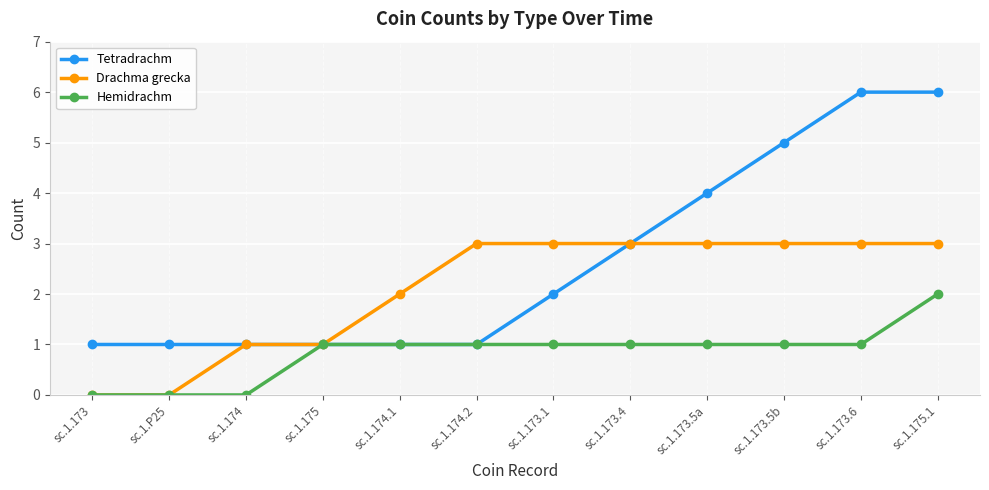

Which series has the widest spread of values?

Tetradrachm